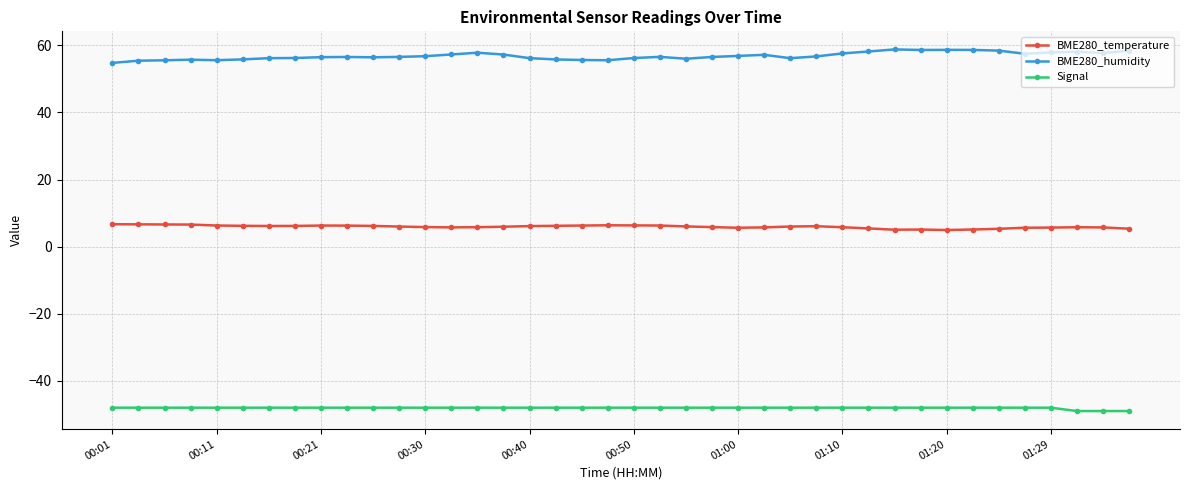

Rank the series by their average value, from highest to lowest.

BME280_humidity, BME280_temperature, Signal